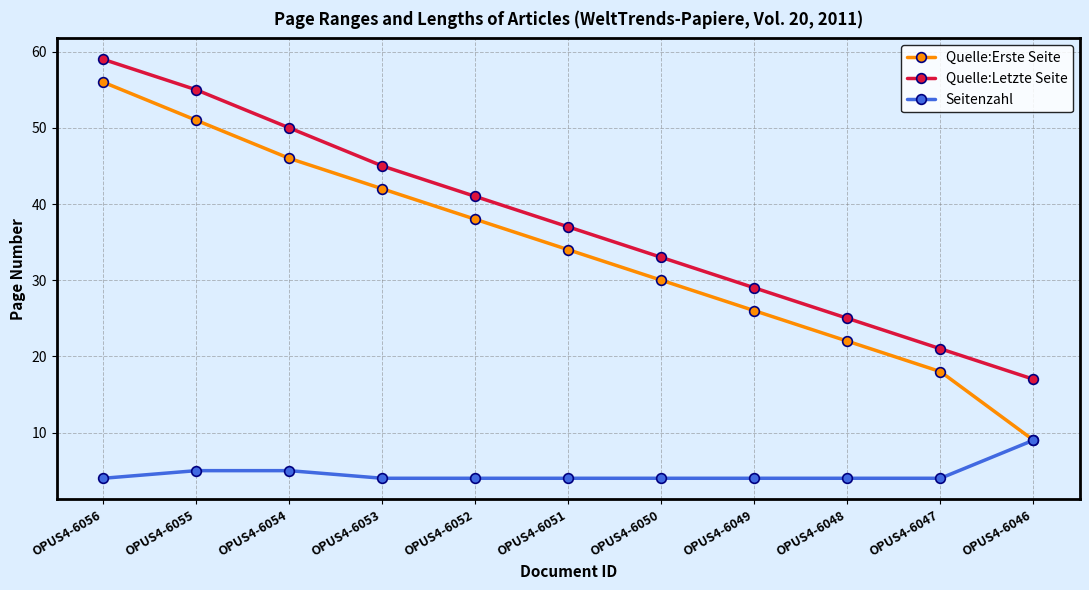

Which series has the widest spread of values?

Quelle:Erste Seite